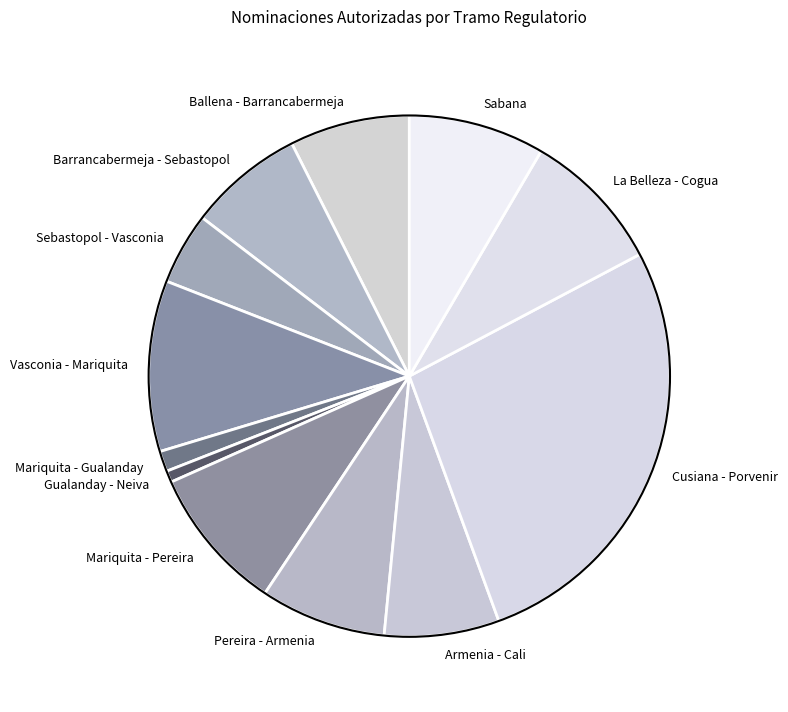

Count the number of slices in the pie.

12